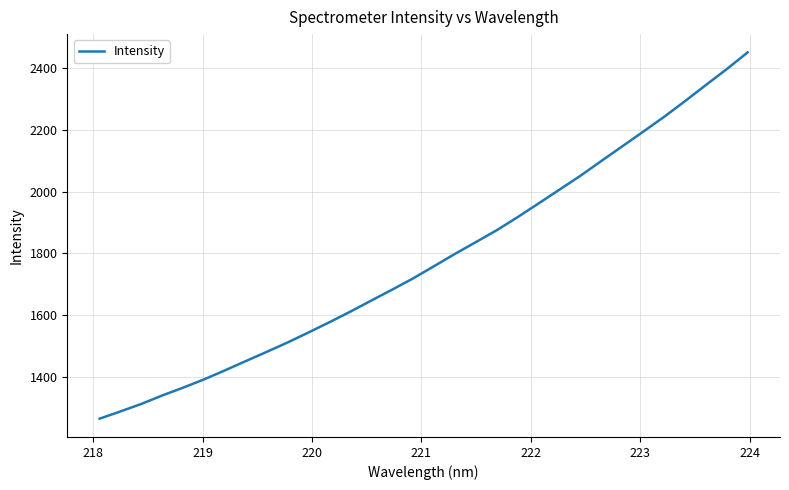

Does the chart display data point markers on the line(s)?

No